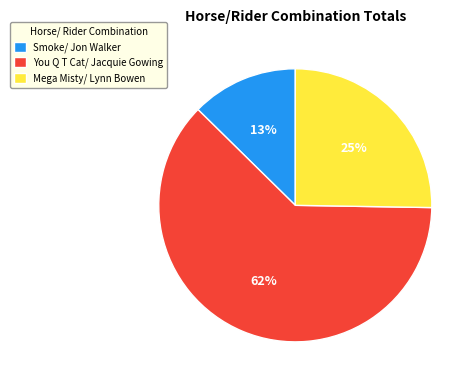

Between You Q T Cat/ Jacquie Gowing and Mega Misty/ Lynn Bowen, which is larger?

You Q T Cat/ Jacquie Gowing